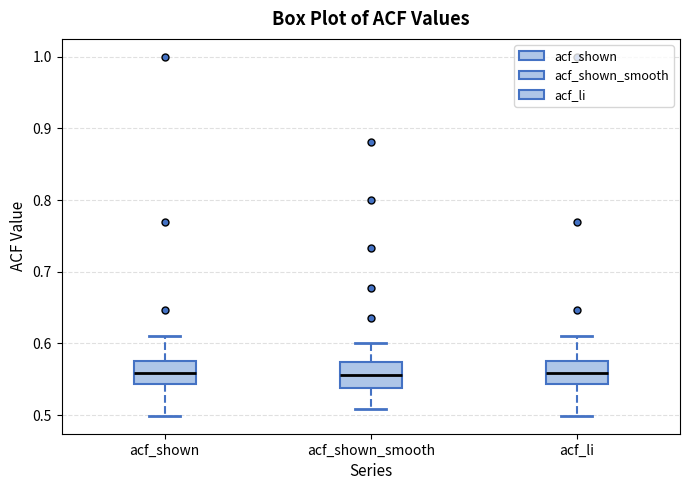

Reading left to right, read every box against the y-axis: the position of its median line, the range the box covers, and the ends of its whiskers. The values are not printed on the chart, so give them approximately, as read against the axis.

acf_shown: median 0.56, box 0.54 to 0.58, whiskers 0.50 to 0.61
acf_shown_smooth: median 0.56, box 0.54 to 0.57, whiskers 0.51 to 0.60
acf_li: median 0.56, box 0.54 to 0.58, whiskers 0.50 to 0.61